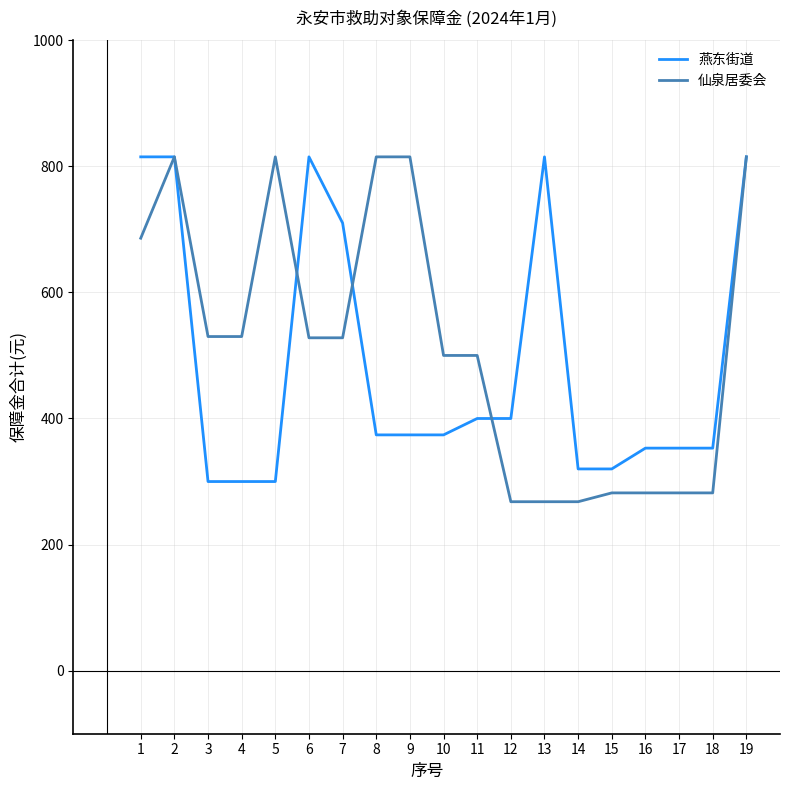

Which series changed the most between 1 and 13?

仙泉居委会